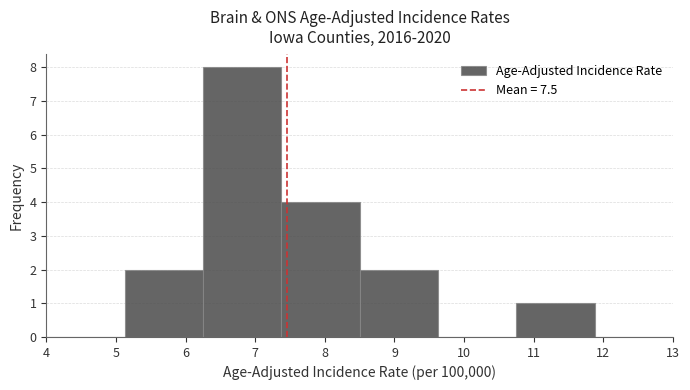

Reading left to right, list every bar in this chart as the range it spans on the x-axis followed by its height. Neither the bar edges nor the heights are printed on the chart, so give them approximately, as read against the axes.

4.0 to 5.1: 0
5.1 to 6.3: 2
6.3 to 7.4: 8
7.4 to 8.5: 4
8.5 to 9.6: 2
9.6 to 10.8: 0
10.8 to 11.9: 1
11.9 to 13.0: 0